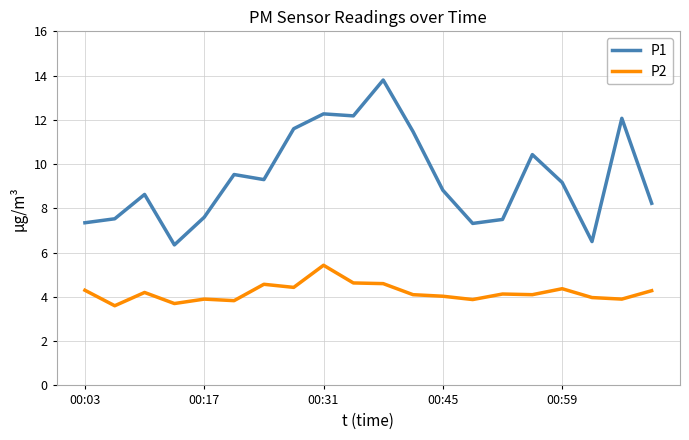

What is the highest value of the P1 series?

13.8